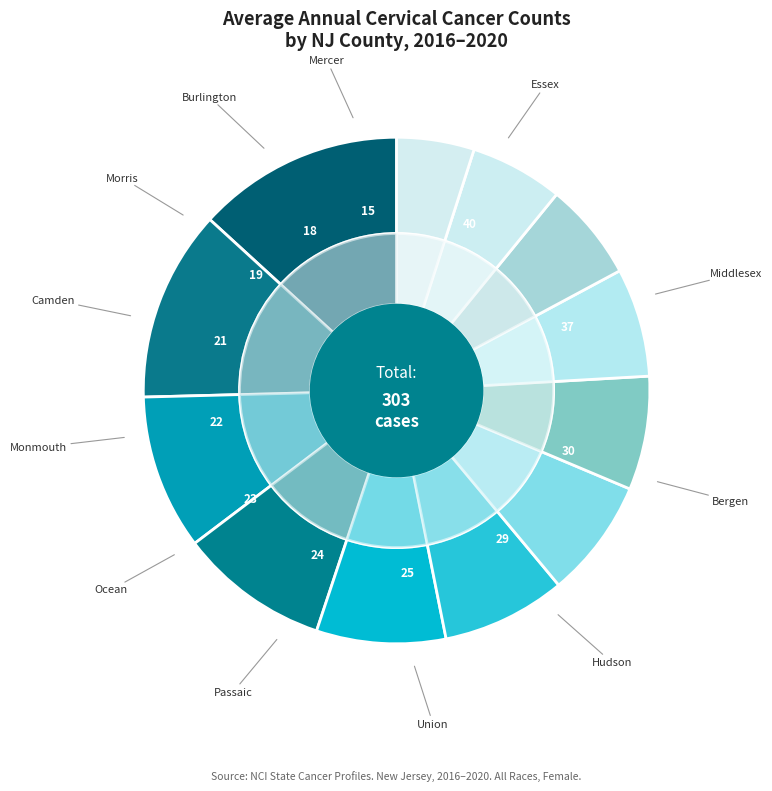

How many segments does this pie chart have?

12